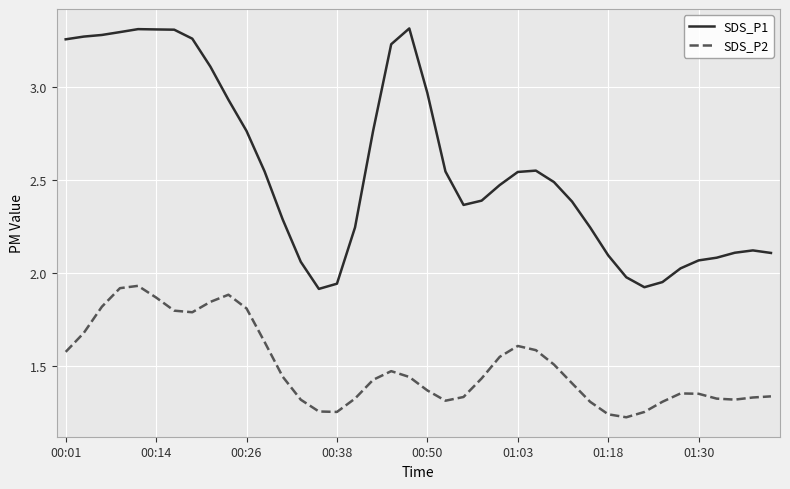

How many lines are shown in the chart?

2